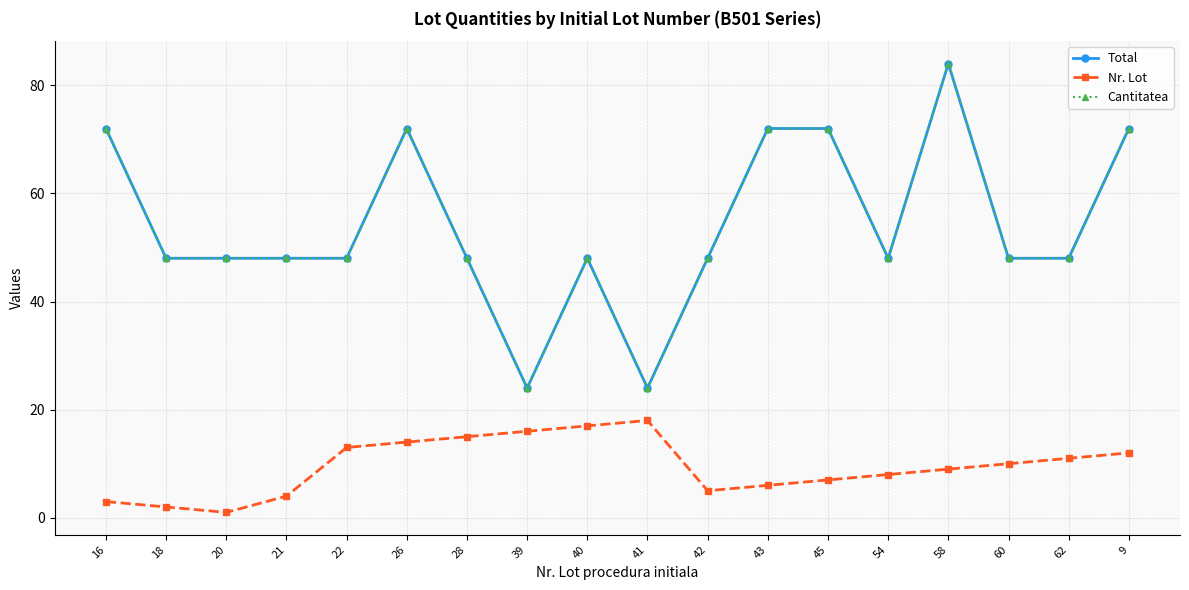

Does the chart have visible grid lines?

Yes